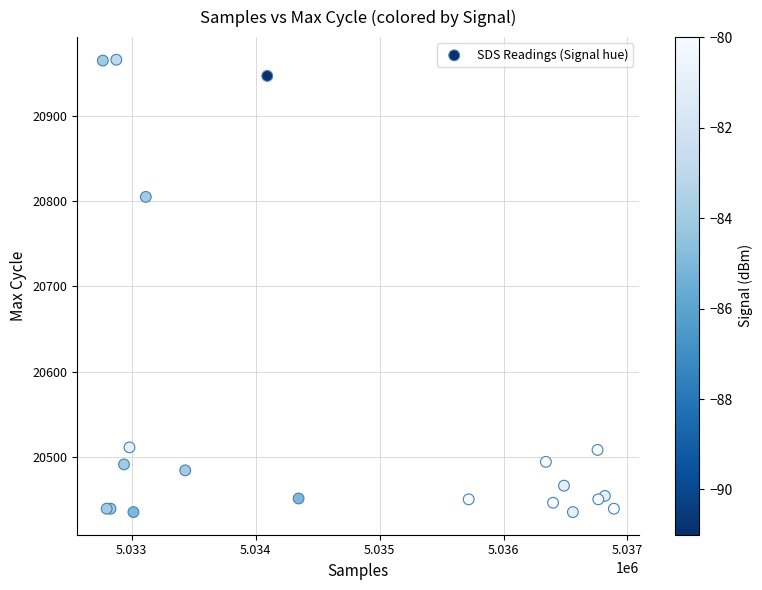

What Y value in the scatter plot is closest to 20700?

20805